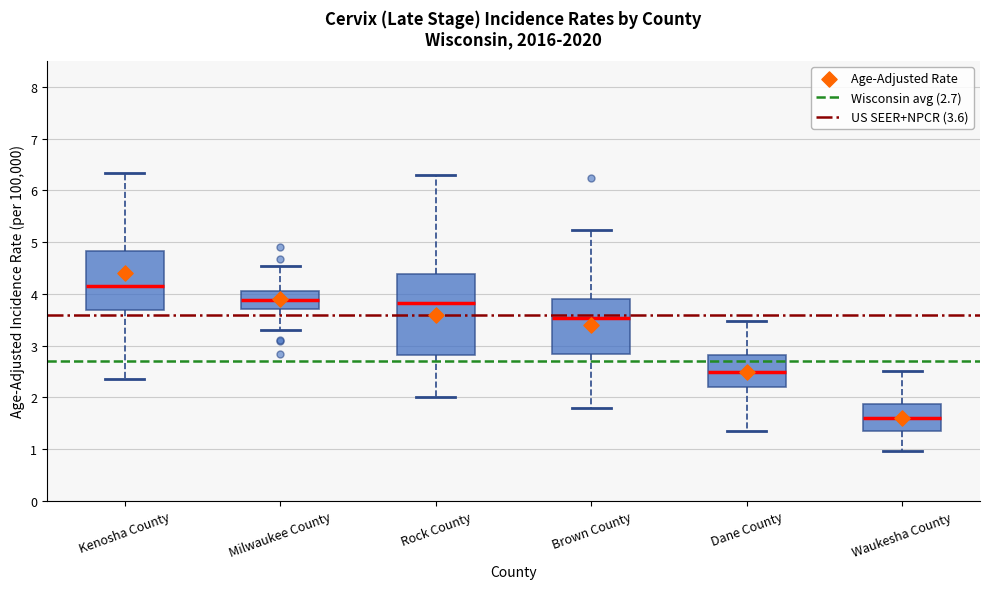

Where does the lower whisker of the box for Waukesha County end on the y-axis? The values are not printed on the chart, so give them approximately, as read against the axis.

1.0